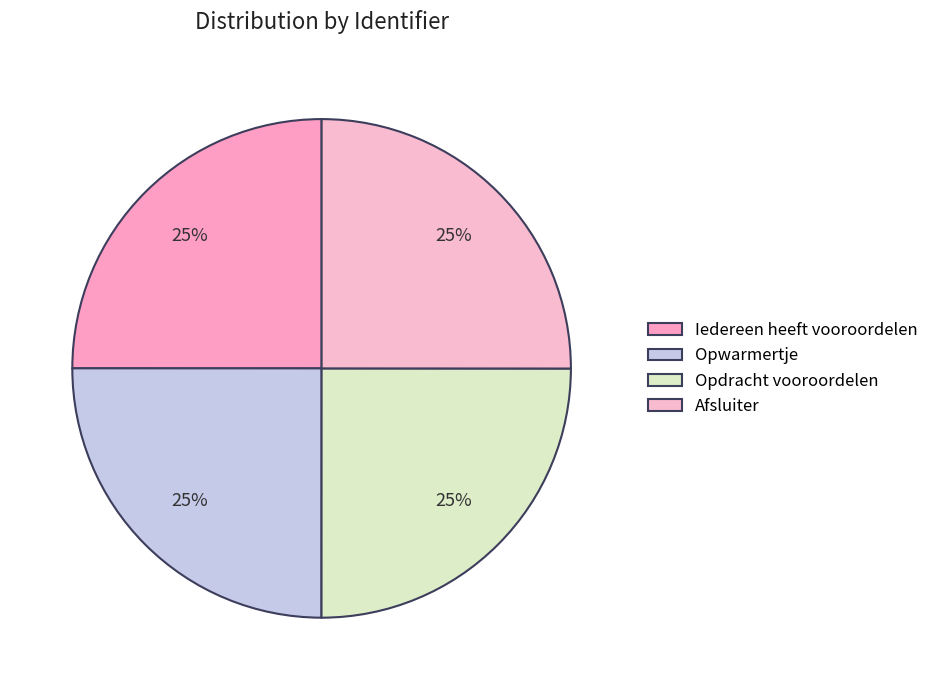

To the nearest percent, what portion does Opwarmertje represent?

25%